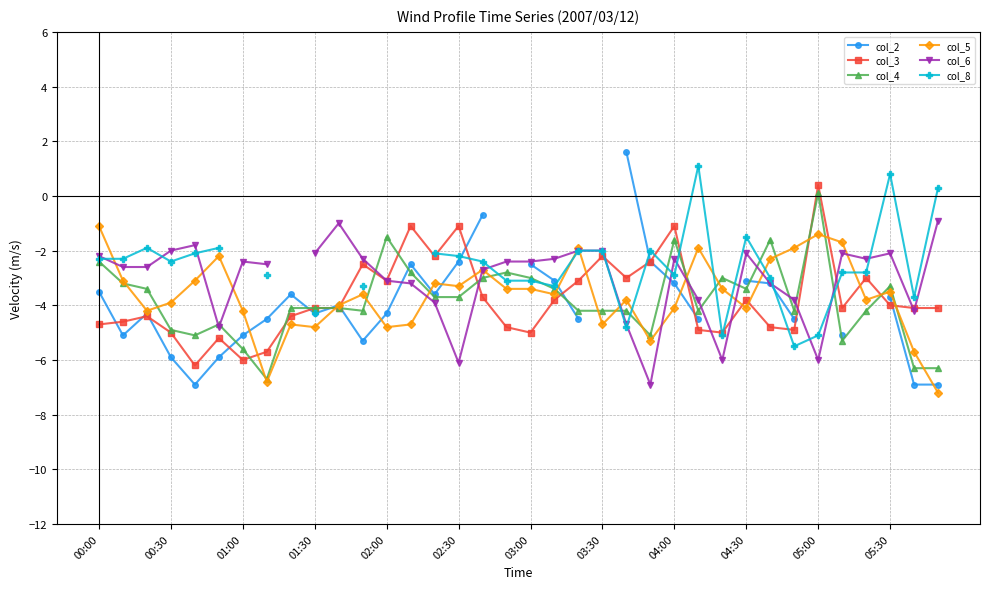

What is the lowest value of the col_3 series?

-6.2